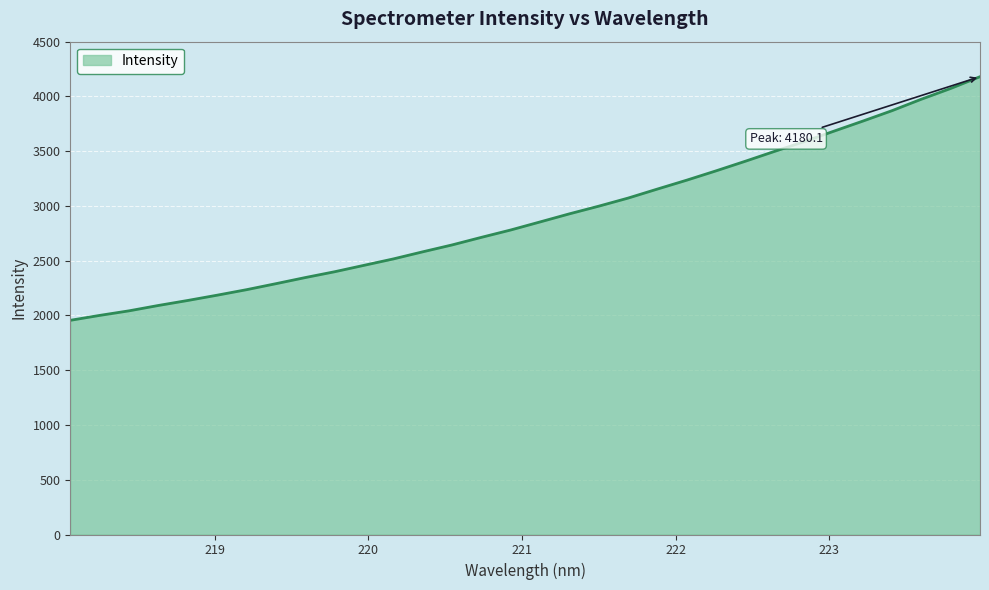

Does the chart have visible grid lines?

Yes